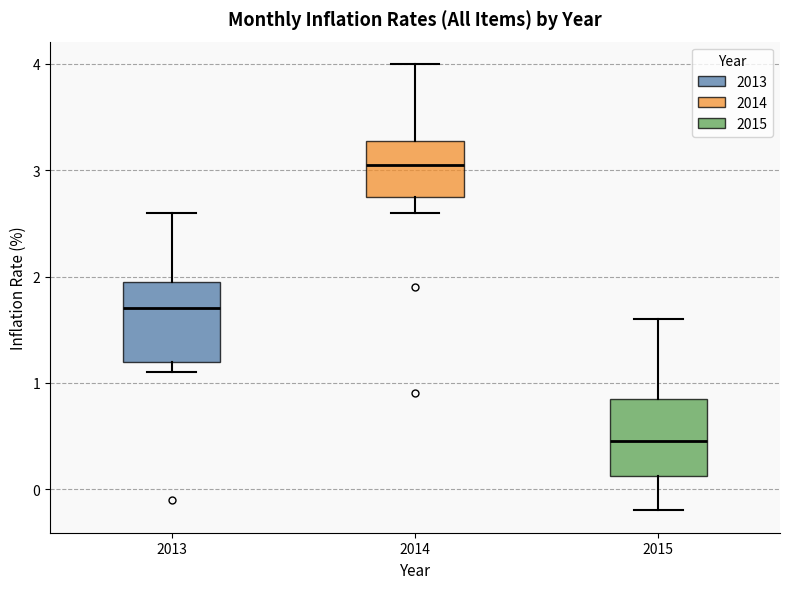

Reading left to right, read every box against the y-axis: the position of its median line, the range the box covers, and the ends of its whiskers. The values are not printed on the chart, so give them approximately, as read against the axis.

2013: median 1.7, box 1.2 to 2.0, whiskers 1.1 to 2.6
2014: median 3.1, box 2.8 to 3.3, whiskers 2.6 to 4.0
2015: median 0.5, box 0.1 to 0.9, whiskers -0.2 to 1.6